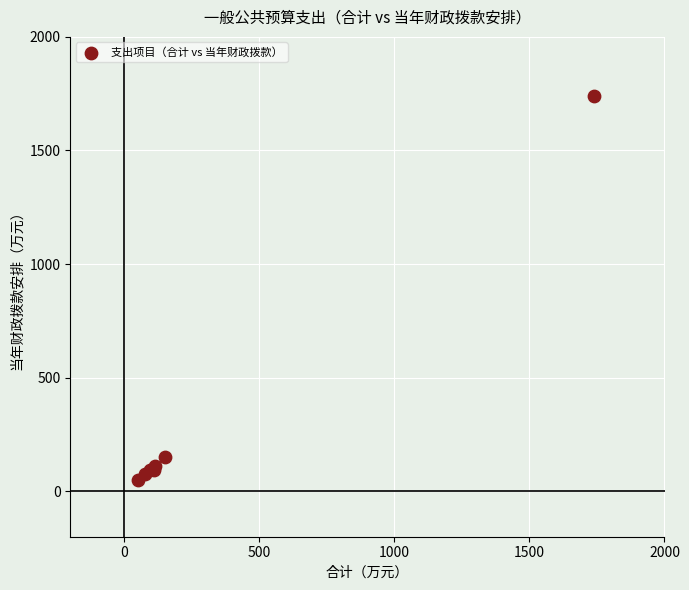

What Y value in the scatter plot is closest to 894?

151.0